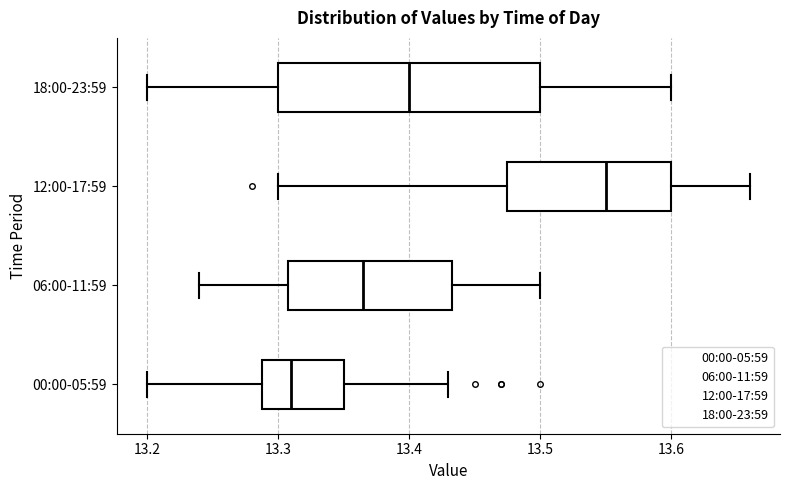

Comparing the boxes themselves (not the whiskers), which one is the widest?

18:00-23:59